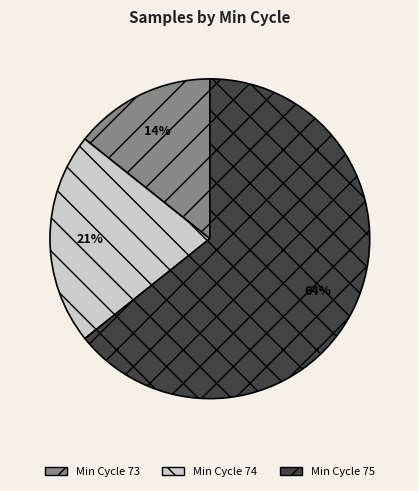

Does any single category account for the majority?

Yes